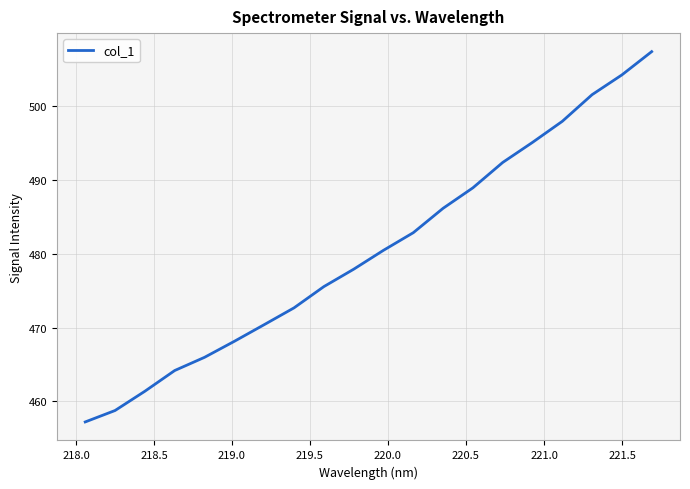

What is the difference between the maximum and minimum values?

50.1